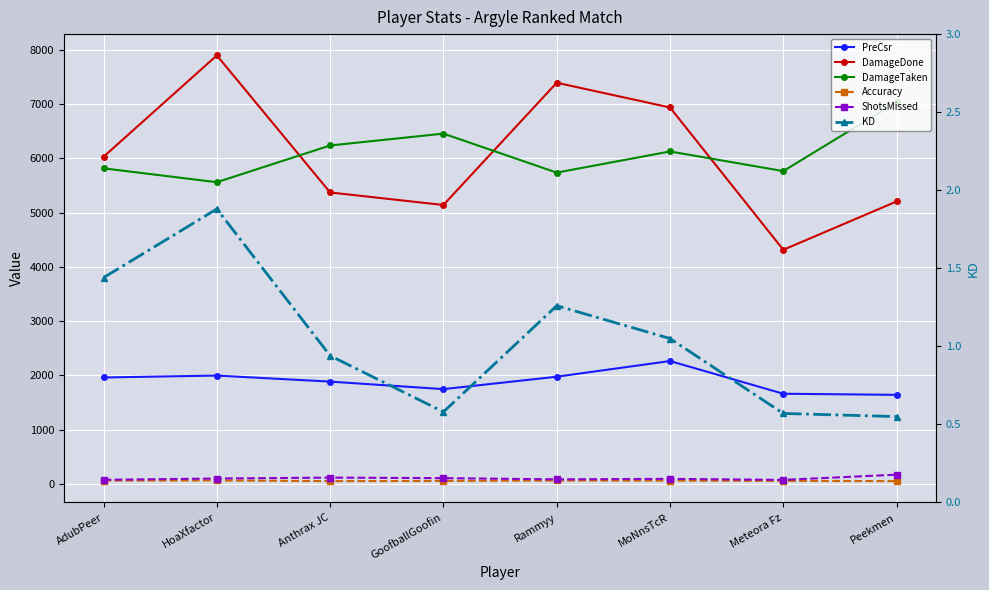

At which label does Accuracy reach its minimum?

Peekmen